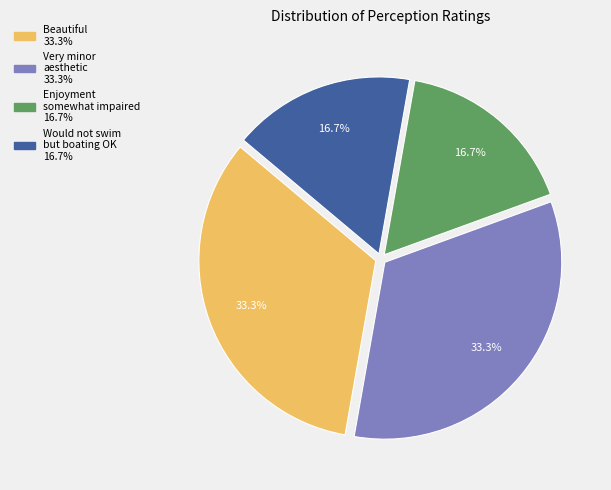

How many slices are in this pie chart?

4